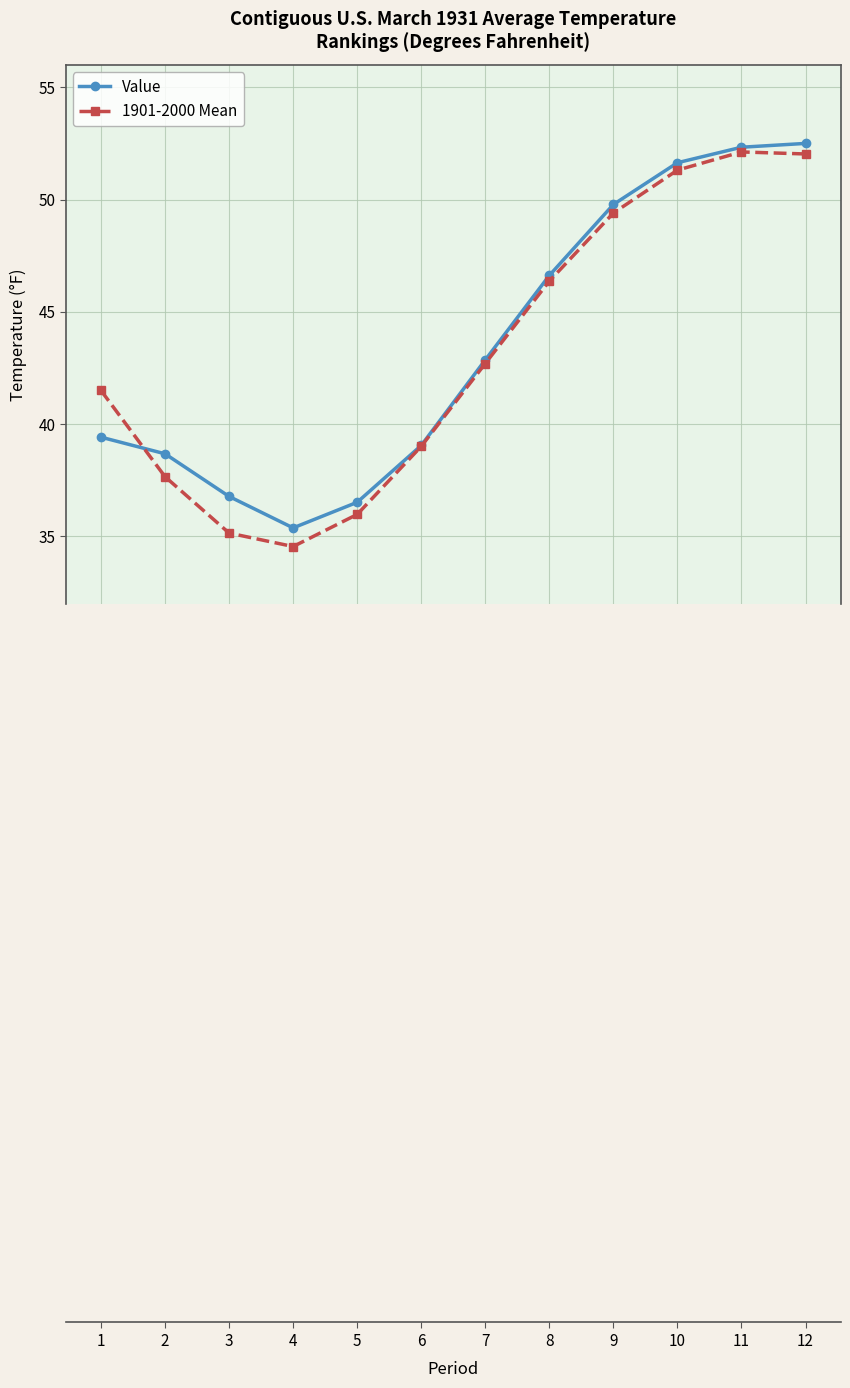

How many distinct data groups are displayed?

2